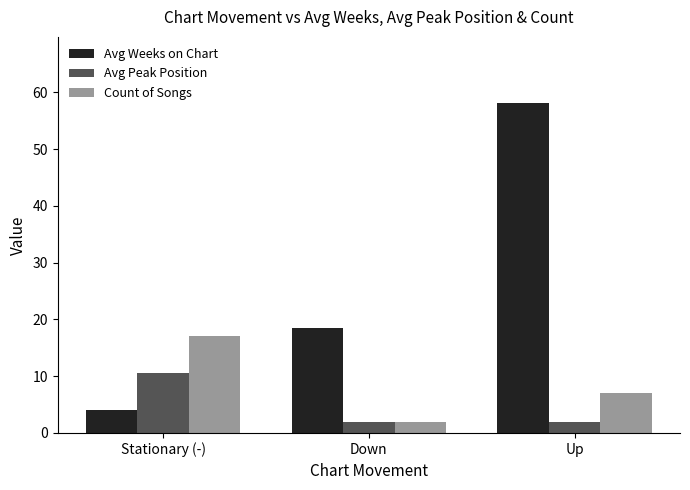

What is the spread (max minus min) of values at Down?

16.5